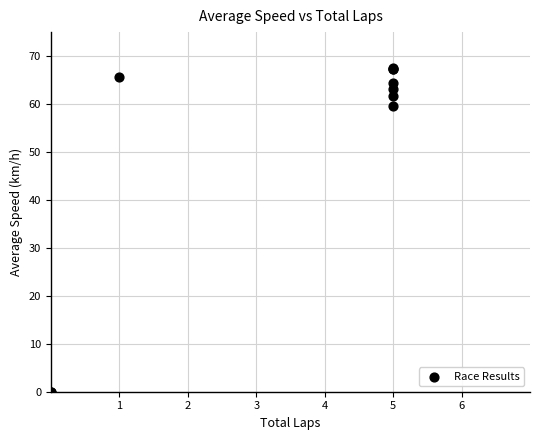

What Y value in the scatter plot is closest to 33?

59.7